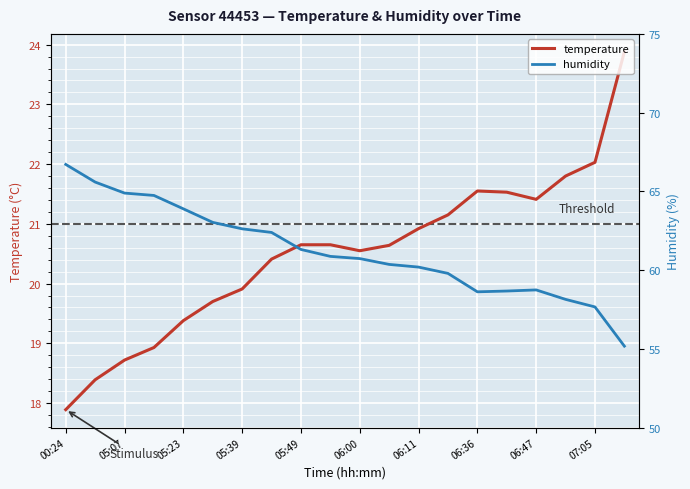

Where is temperature nearest to the value 20?

05:39